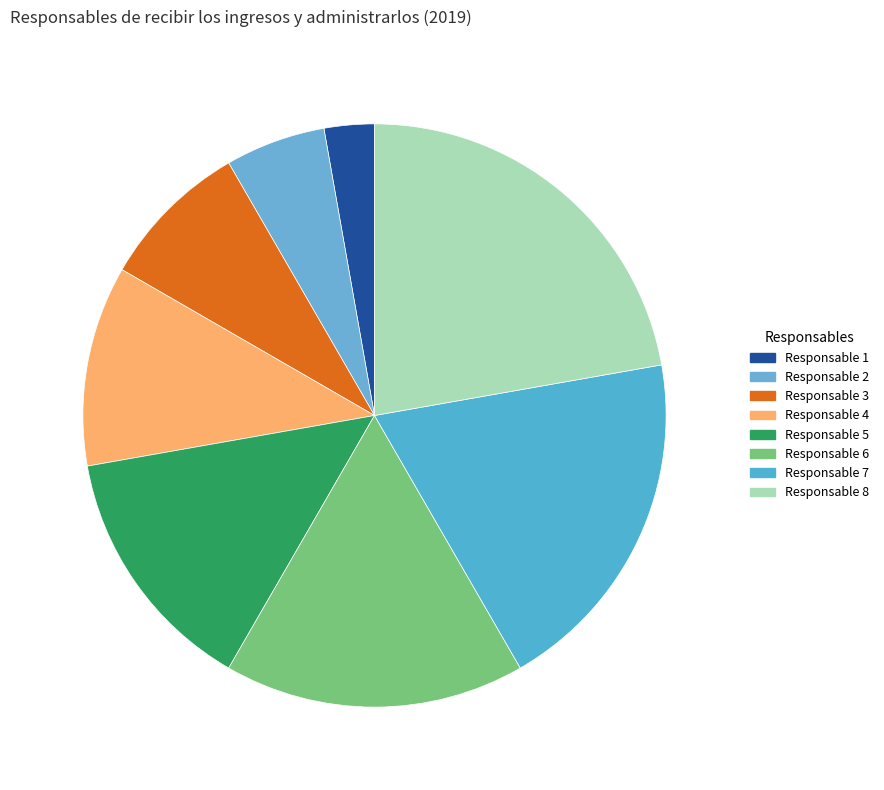

Approximately how many times larger is the value at Responsable 6 compared to Responsable 3?

2.0